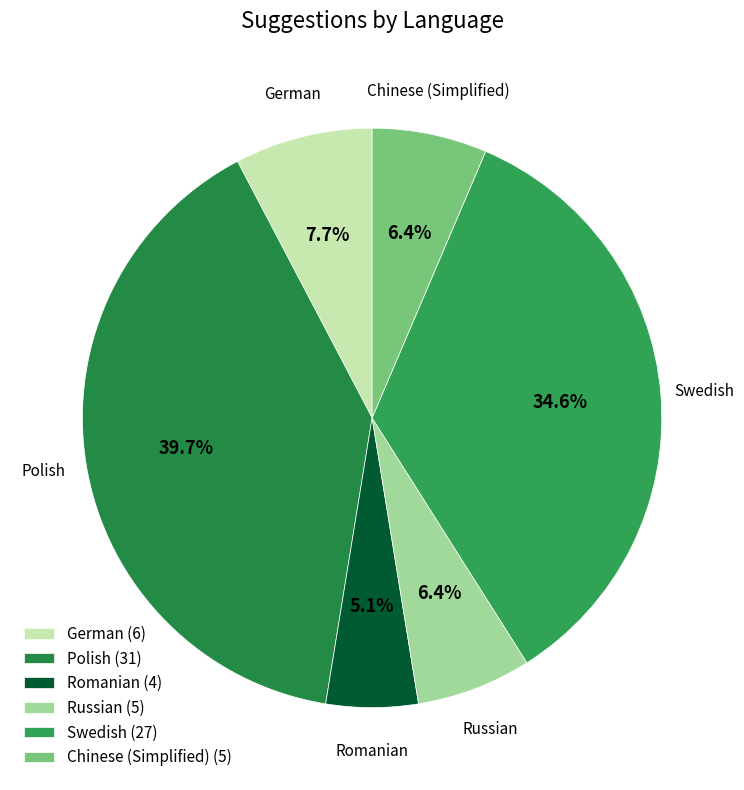

To the nearest percent, what is the difference between the largest and smallest slice percentages?

35%